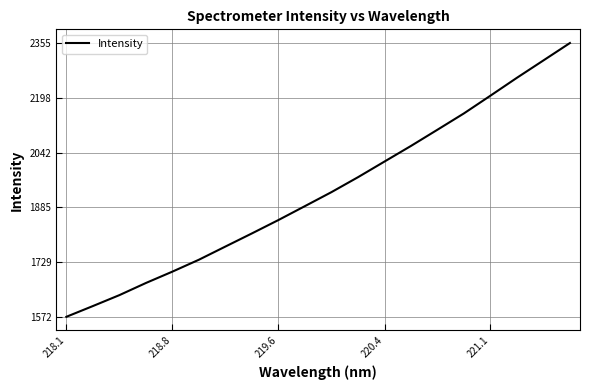

What is the smallest value displayed?

1572.0